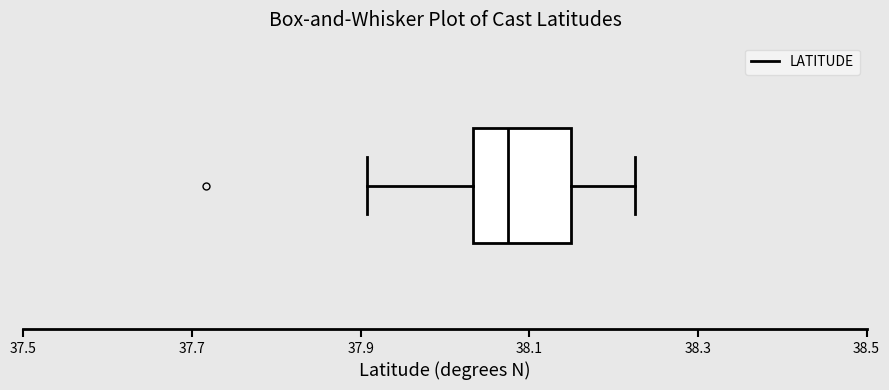

Where is the right edge of the box on the x-axis? The values are not printed on the chart, so give them approximately, as read against the axis.

38.16